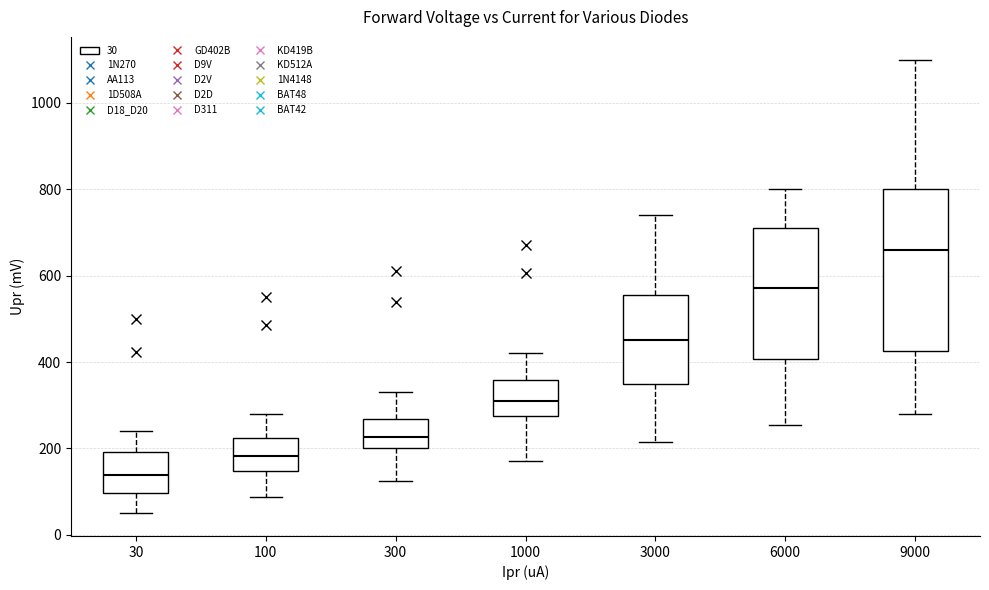

Reading left to right, read every box against the y-axis: the position of its median line, the range the box covers, and the ends of its whiskers. The values are not printed on the chart, so give them approximately, as read against the axis.

30: median 140, box 100 to 200, whiskers 60 to 240
100: median 180, box 140 to 220, whiskers 80 to 280
300: median 220, box 200 to 260, whiskers 120 to 340
1000: median 320, box 280 to 360, whiskers 180 to 420
3000: median 460, box 360 to 560, whiskers 220 to 740
6000: median 580, box 400 to 720, whiskers 260 to 800
9000: median 660, box 420 to 800, whiskers 280 to 1100